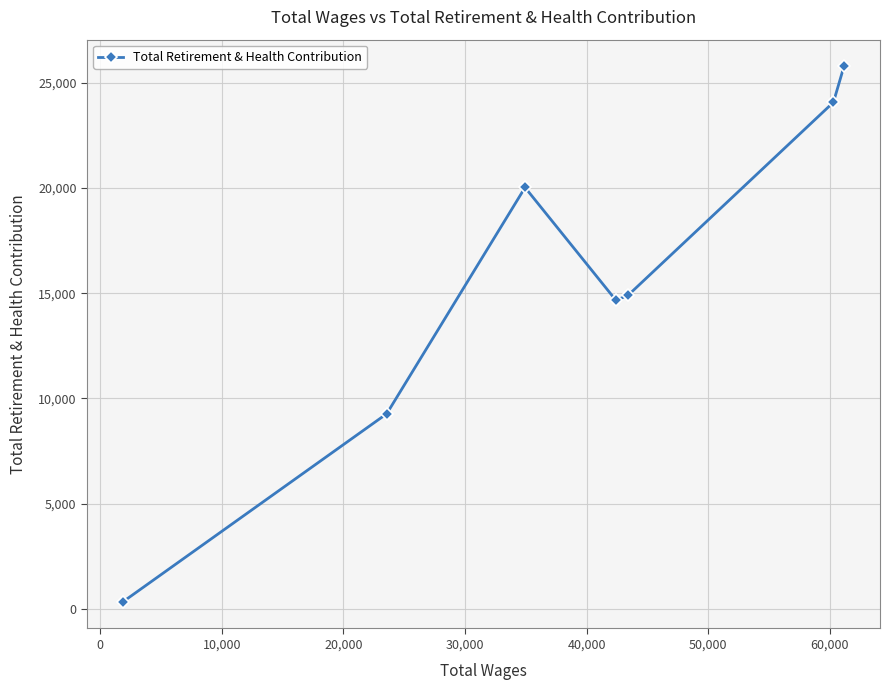

Reading right to left, what are all the values shown in this chart?

25768	24065	14897	14661	20019	9274	348